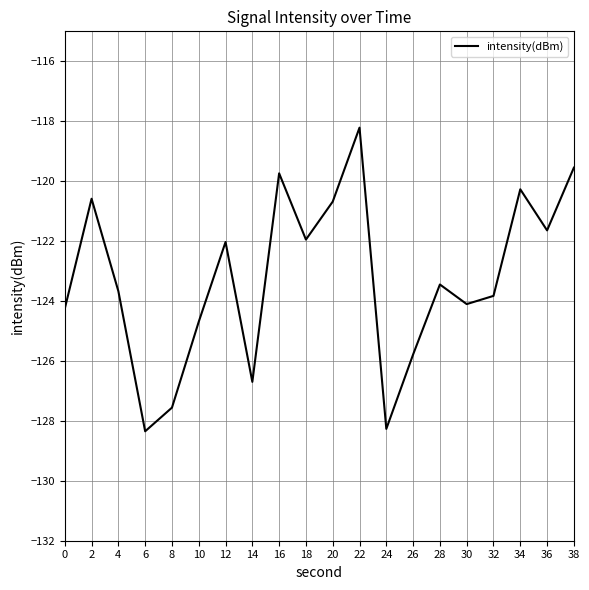

What value does the data have at 0?

-124.3